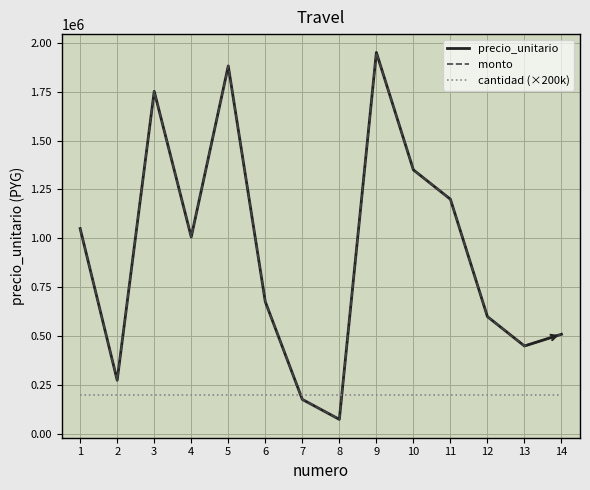

Between 8 and 4, which is larger?

4